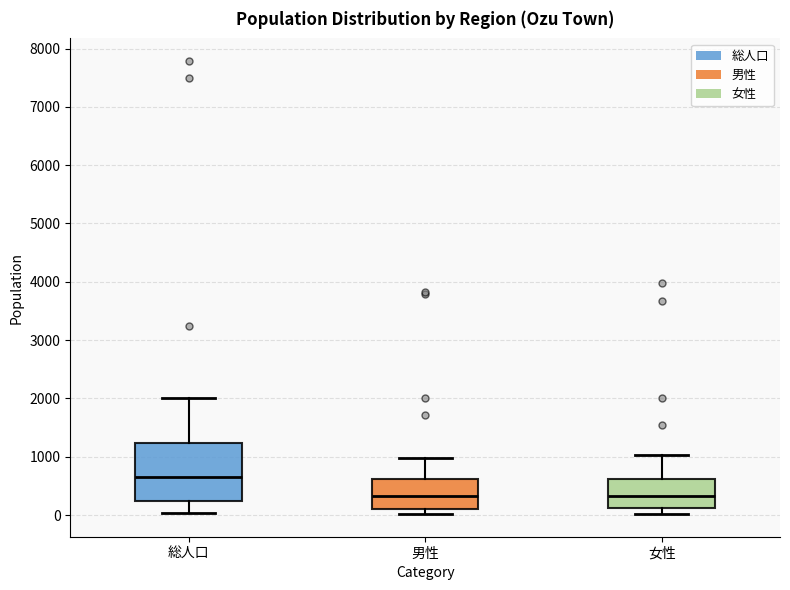

Where does the upper whisker of the box for 男性 end on the y-axis? The values are not printed on the chart, so give them approximately, as read against the axis.

1000